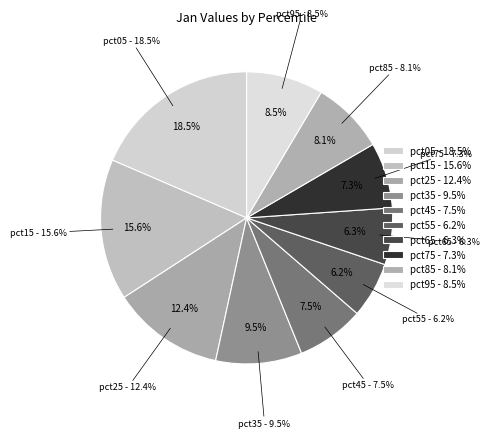

What percentage is the pct45 slice, to the nearest percent?

8%